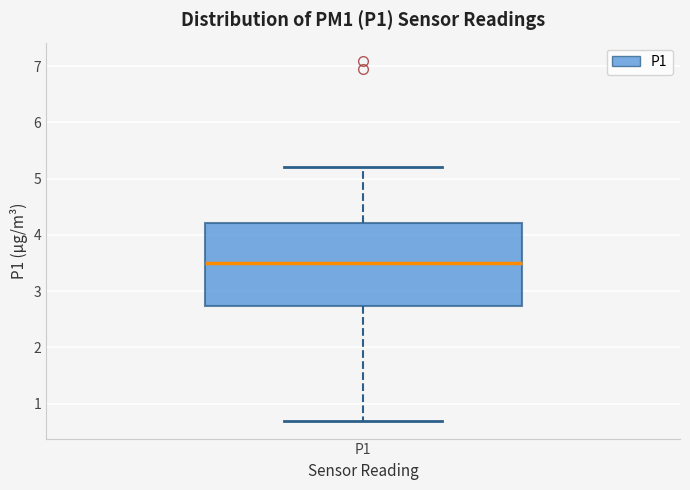

Transcribe this box plot: give where the median line is, the range the box spans, and where the two whiskers end, as read against the y-axis. The values are not printed on the chart, so give them approximately, as read against the axis.

median 3.5, box 2.7 to 4.2, whiskers 0.7 to 5.2